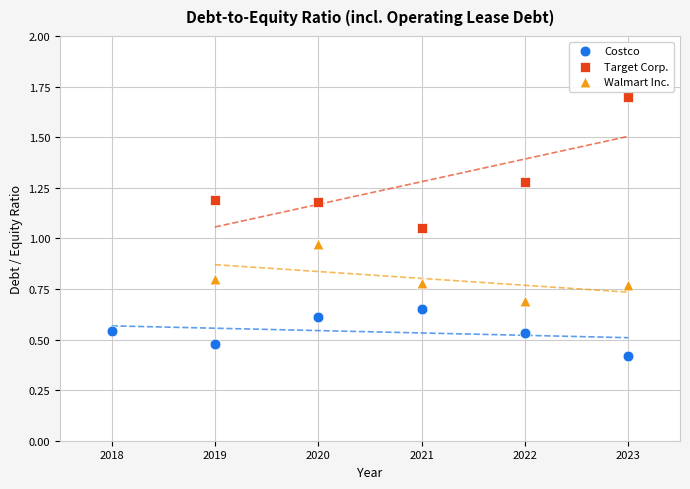

Which series has the widest spread of Y values?

Target Corp.